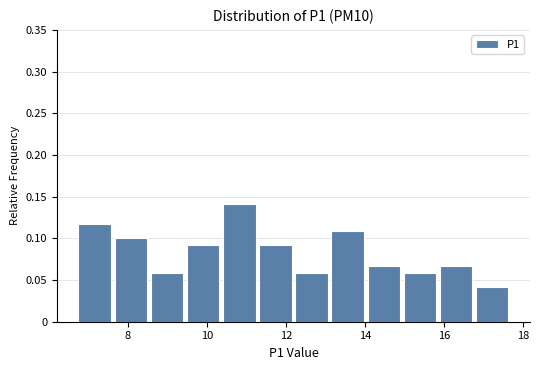

Reading left to right, list every bar in this chart as the range it spans on the x-axis followed by its height. Neither the bar edges nor the heights are printed on the chart, so give them approximately, as read against the axes.

6.8 to 7.6: 0.115
7.6 to 8.6: 0.100
8.6 to 9.4: 0.060
9.4 to 10.4: 0.090
10.4 to 11.4: 0.140
11.4 to 12.2: 0.090
12.2 to 13.2: 0.060
13.2 to 14.0: 0.110
14.0 to 15.0: 0.065
15.0 to 16.0: 0.060
16.0 to 16.8: 0.065
16.8 to 17.8: 0.040